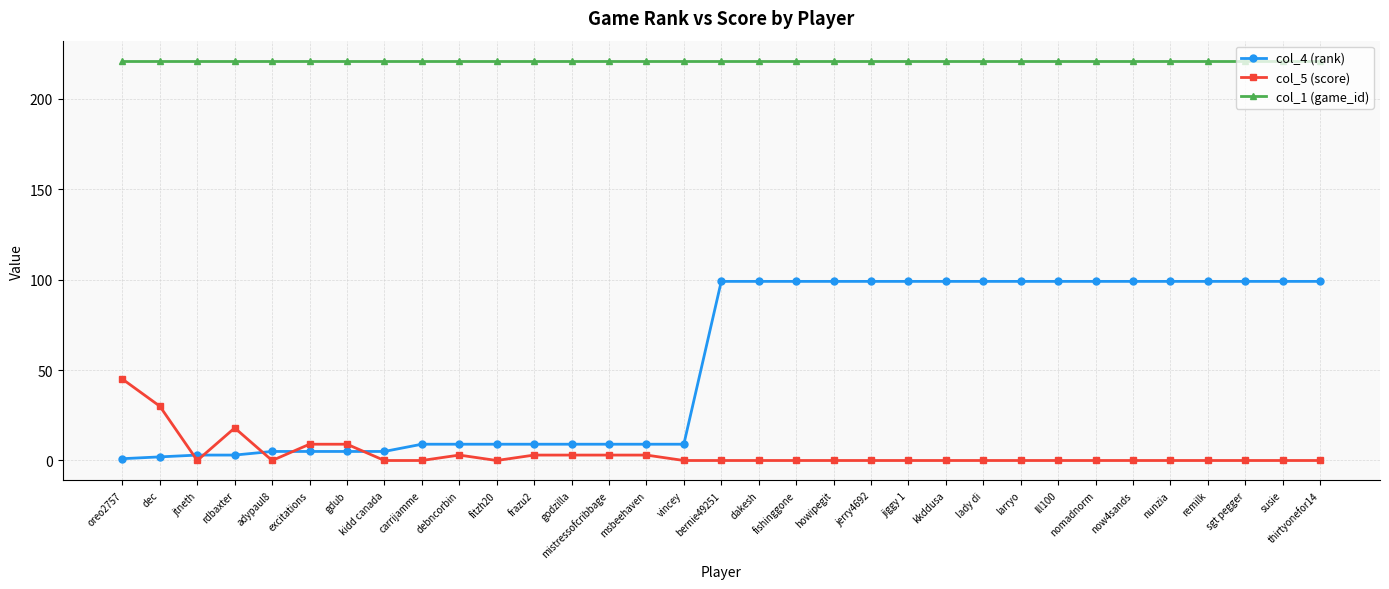

Which category has the highest value in the col_5 (score) series?

oreo2757